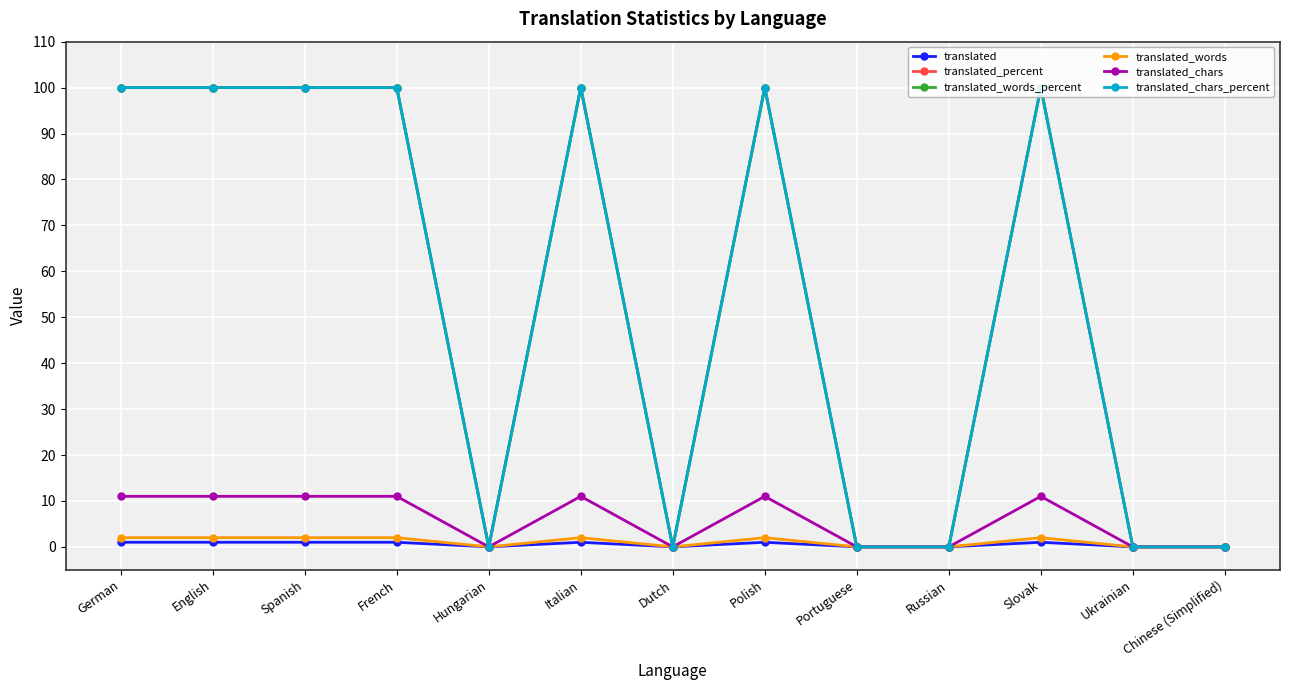

Is this an area chart (filled region under the line)?

No